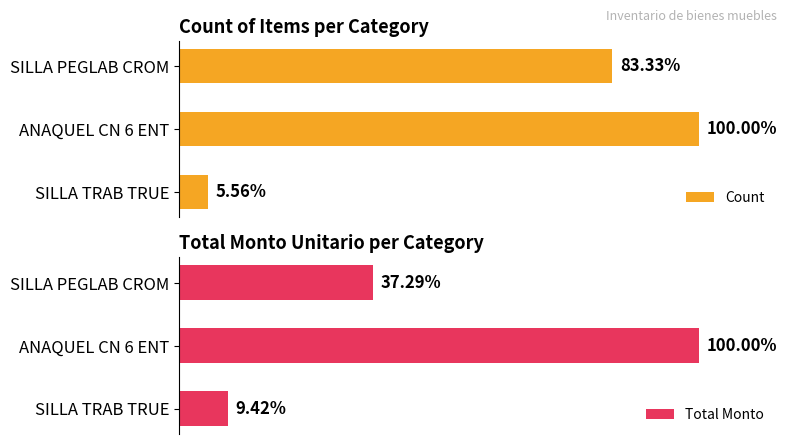

Rank the categories by Count value from lowest to highest.

SILLA TRAB TRUE, SILLA PEGLAB CROM, ANAQUEL CN 6 ENT